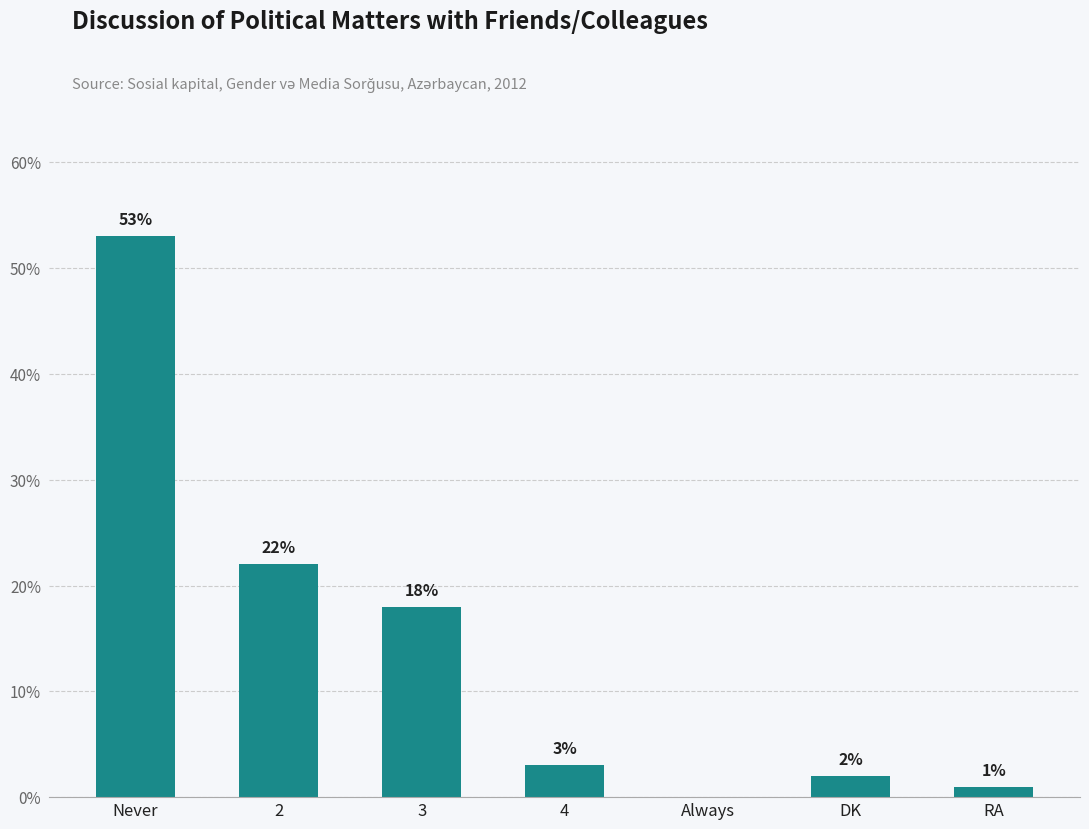

What is the difference between the values at 2 and RA?

21